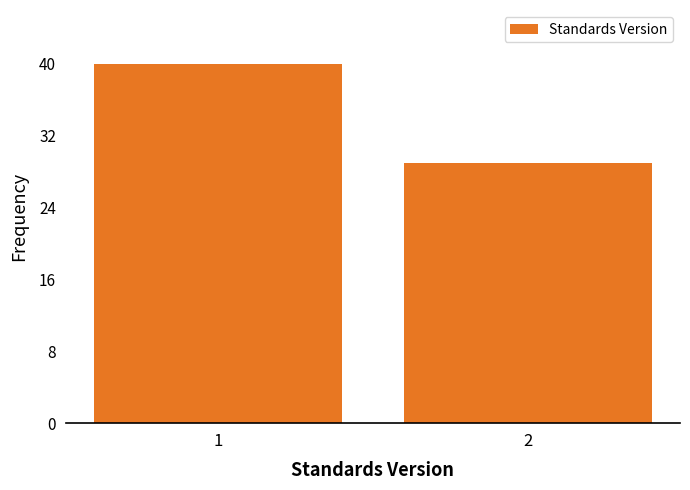

Reading left to right, transcribe all the data shown in this chart.

1=40	2=29